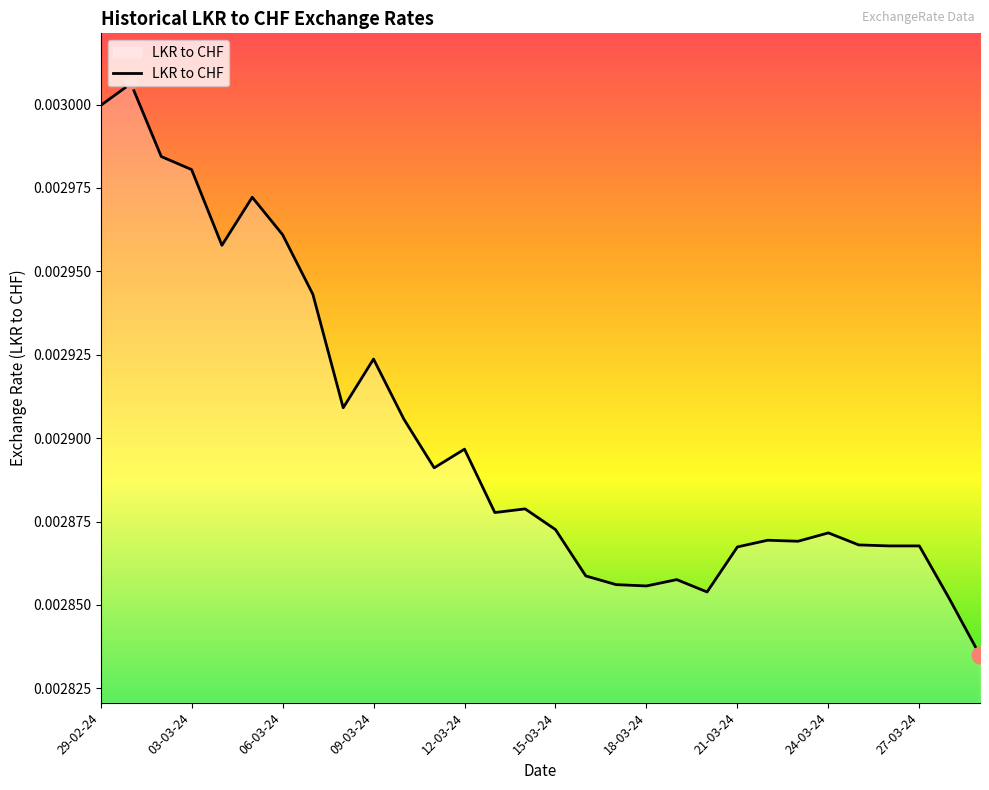

At which category does the chart reach its peak across all series?

01-03-24